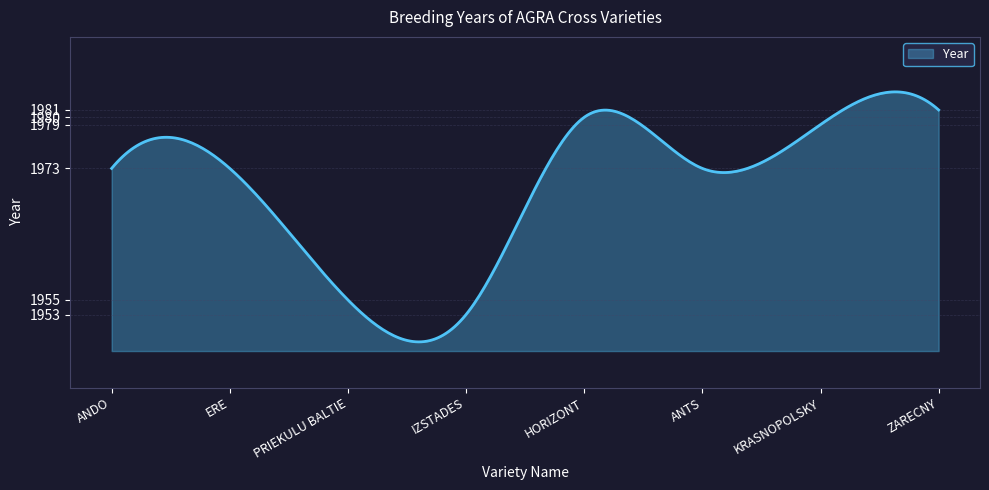

What is the minimum value shown in the chart?

1949.3